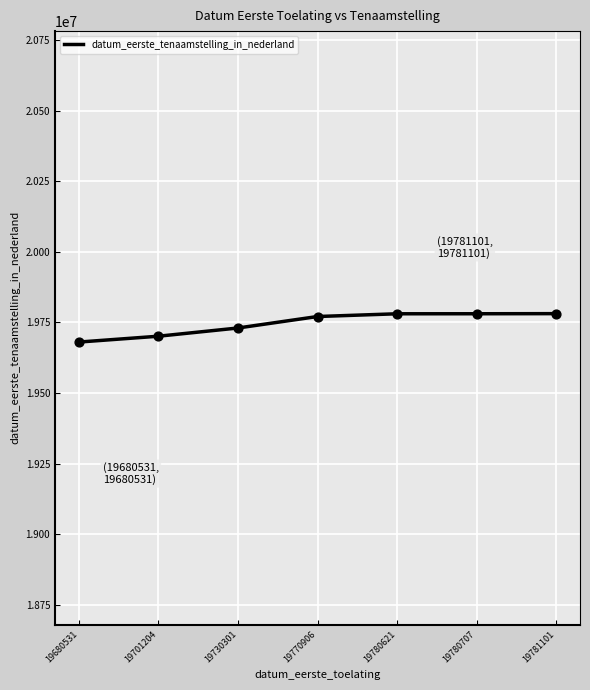

What is the ratio of the value at 19781101 to the value at 19701204?

1.0